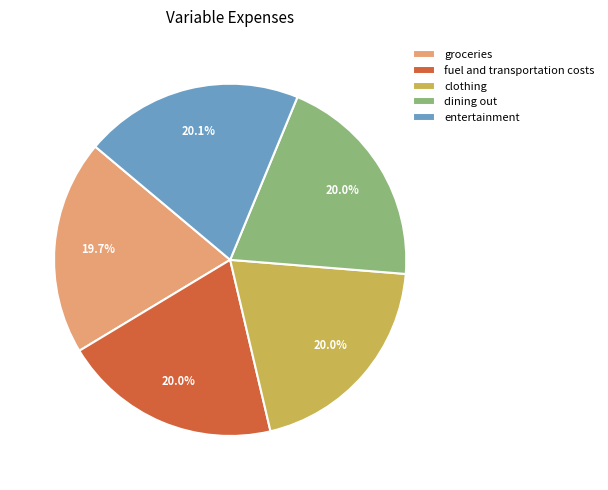

Combined, what portion of the pie is fuel and transportation costs and groceries?

39.8%